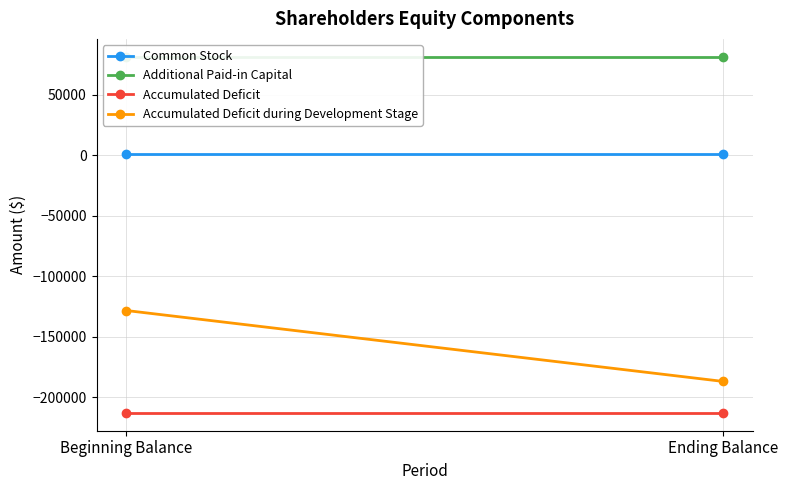

How many data points does each series have?

2